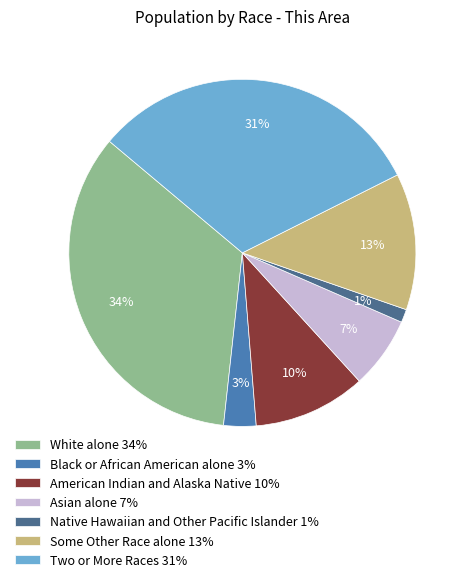

Which category has the smallest portion of the pie?

Native Hawaiian and Other Pacific Islander 1%